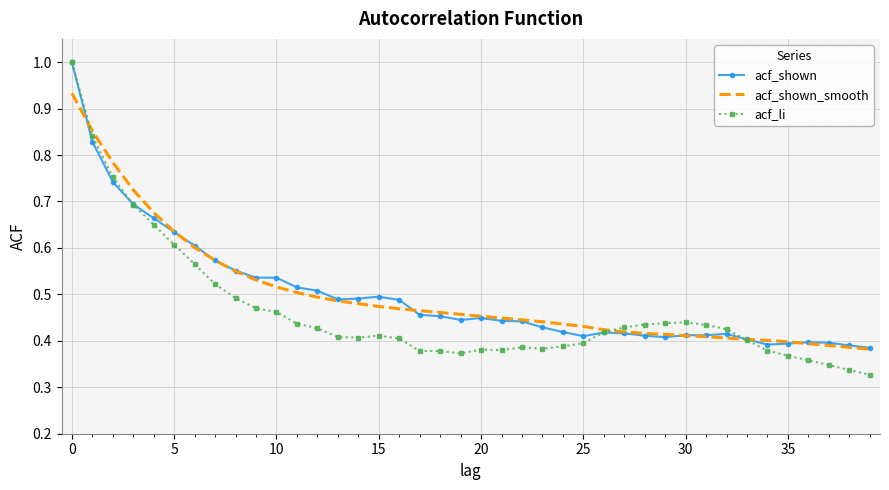

What is the greatest value displayed?

1.0